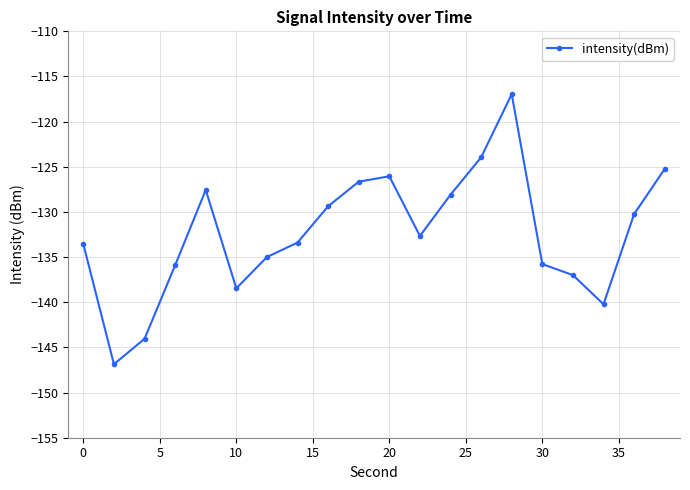

Does the chart display data point markers on the line(s)?

Yes